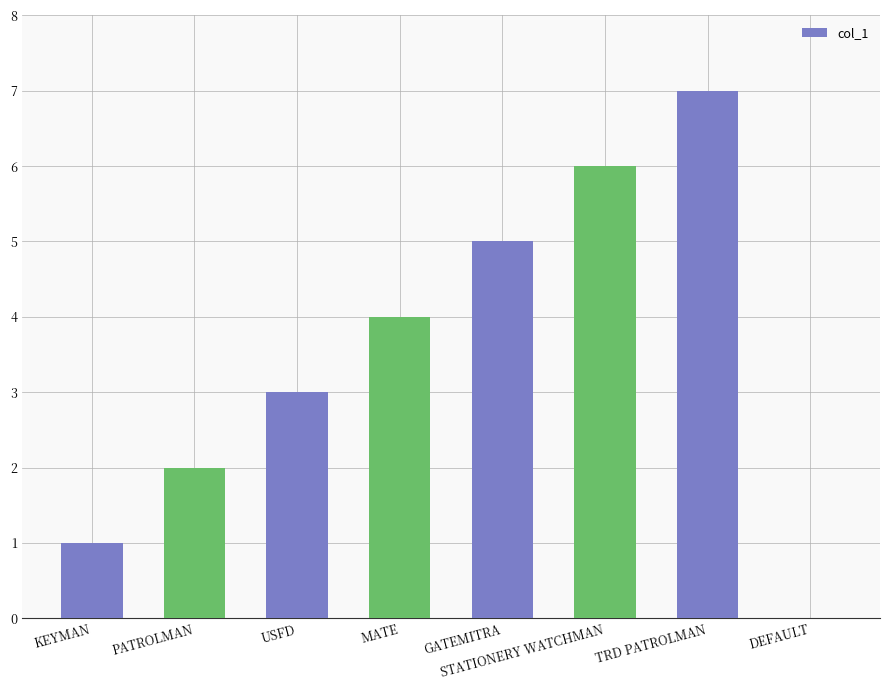

At which label is the value closest to 3?

USFD